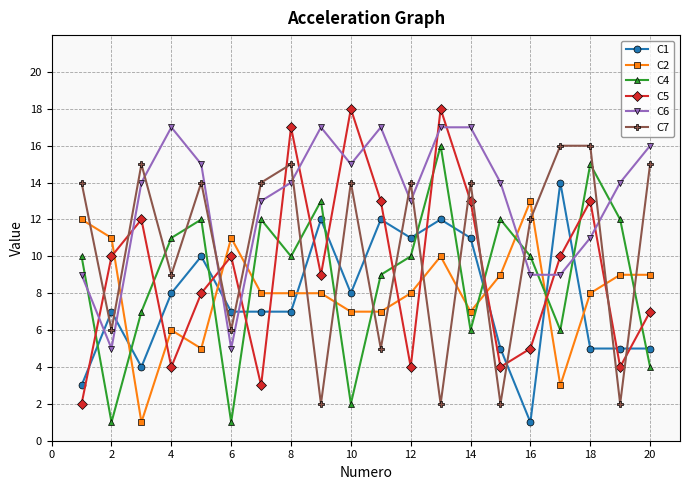

How many times do C6 and C4 cross each other?

5